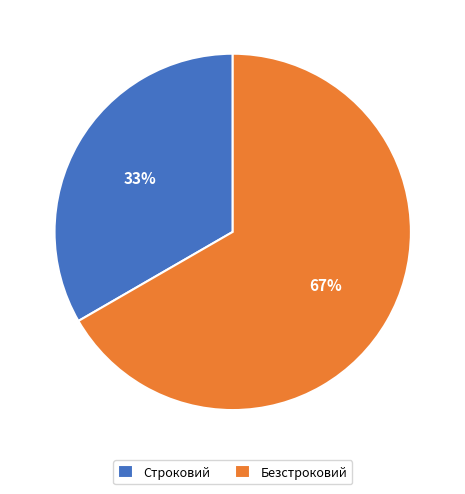

Rank the categories by value from highest to lowest.

Безстроковий, Строковий